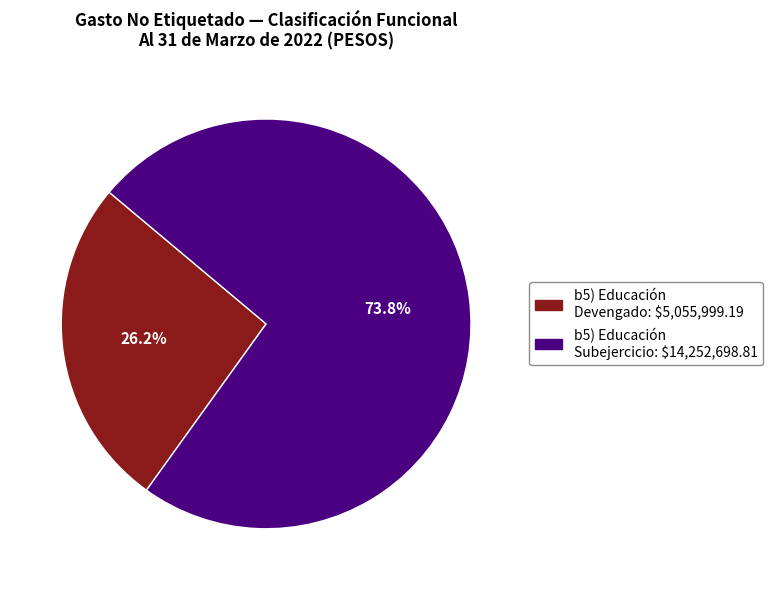

To the nearest percent, what is the difference between the largest and smallest slice percentages?

48%